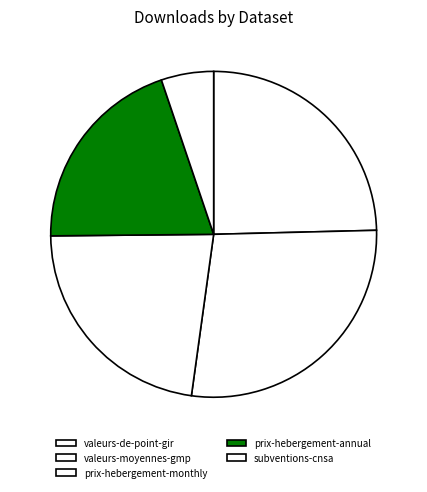

To the nearest percent, what is the difference between the valeurs-de-point-gir and valeurs-moyennes-gmp slice percentages?

3%